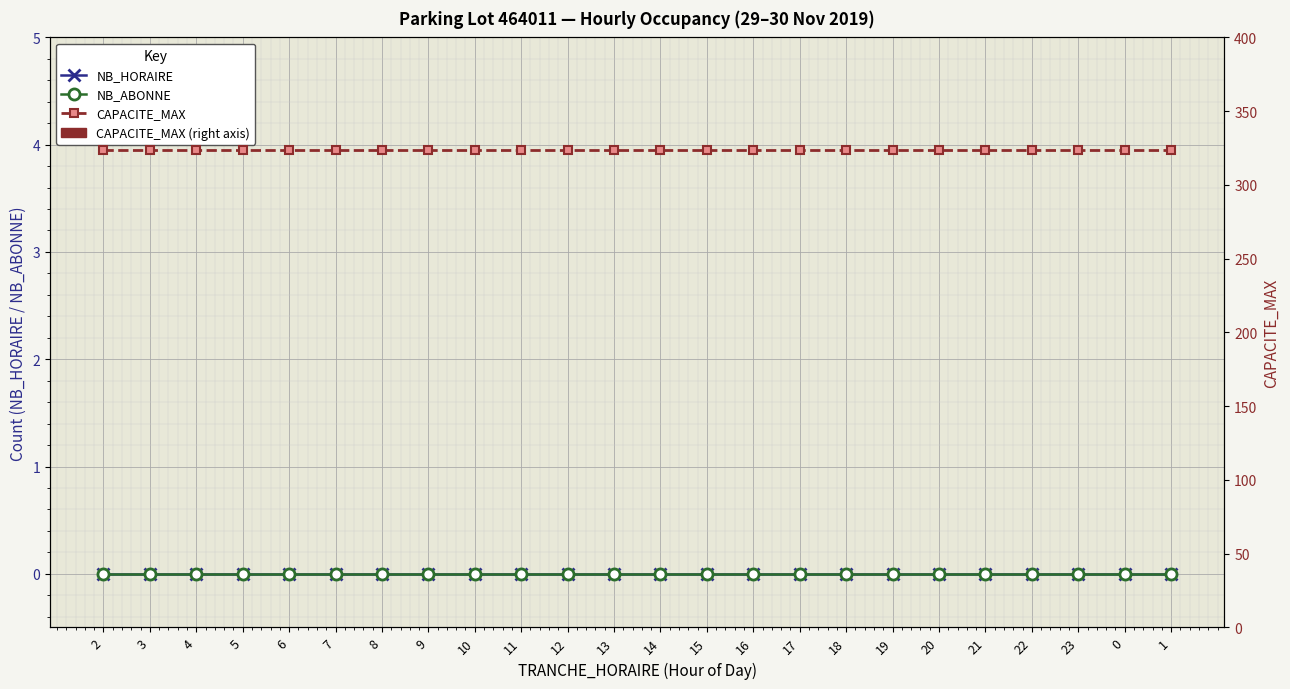

Reading left to right, transcribe all the data shown in this chart.

NB_HORAIRE: 0	0	0	0	0	0	0	0	0	0	0	0	0	0	0	0	0	0	0	0	0	0	0	0
NB_ABONNE: 0	0	0	0	0	0	0	0	0	0	0	0	0	0	0	0	0	0	0	0	0	0	0	0
CAPACITE_MAX: 324	324	324	324	324	324	324	324	324	324	324	324	324	324	324	324	324	324	324	324	324	324	324	324